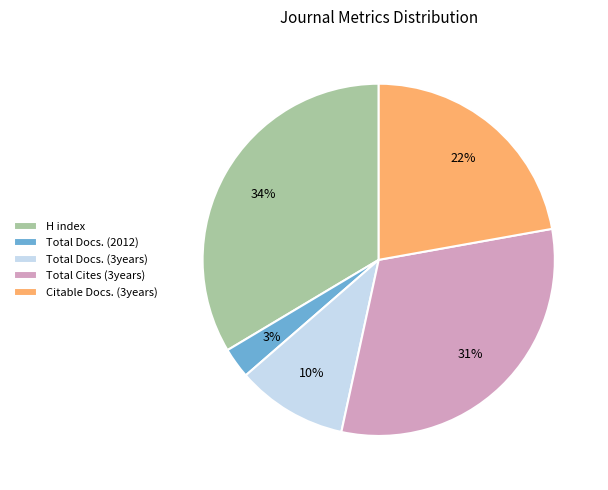

To the nearest percent, what percentage of the pie is H index?

34%